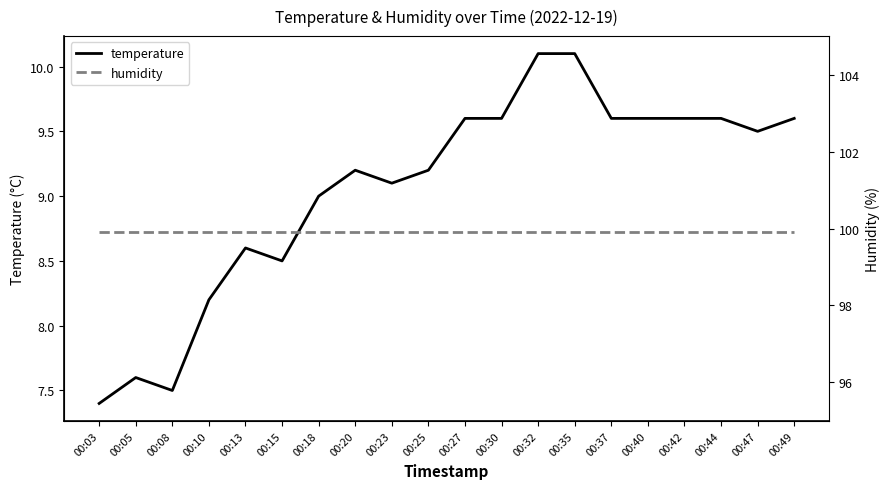

The temperature series shows 9.9 at 00:03. True or false?

False